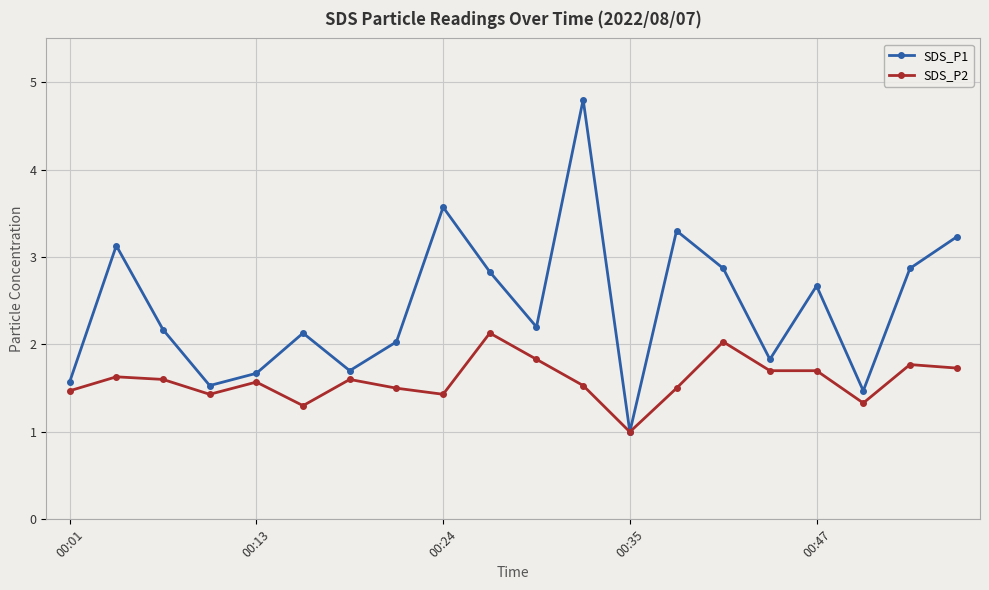

What is the lowest value of the SDS_P1 series?

1.0